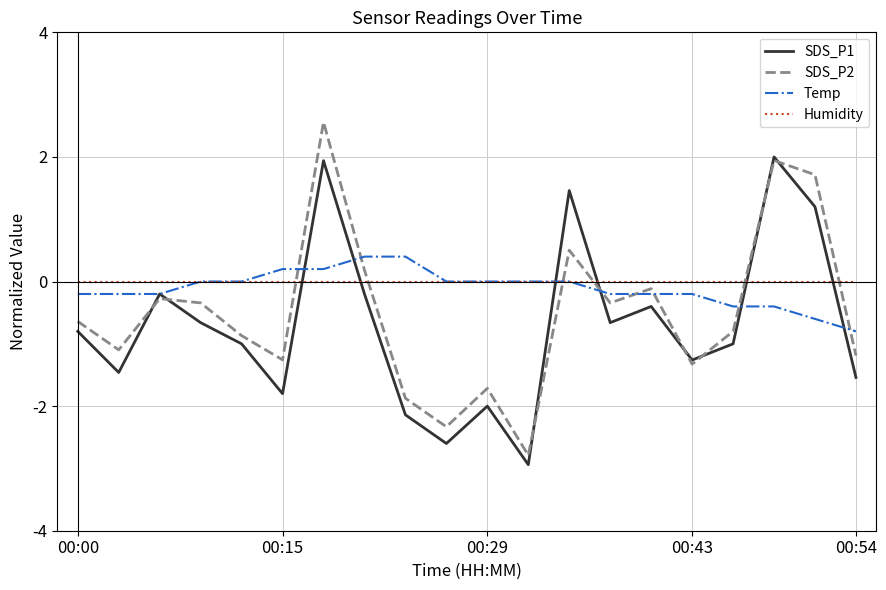

How many intersections are there between Humidity and SDS_P2?

6